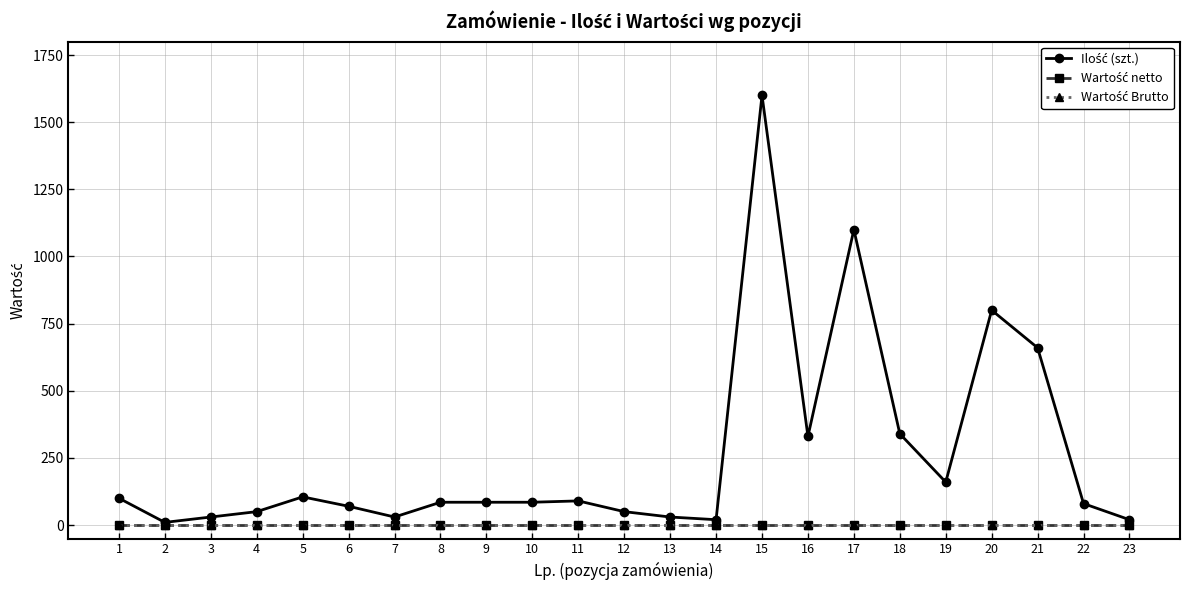

What is the difference between the highest and lowest values at 4?

50